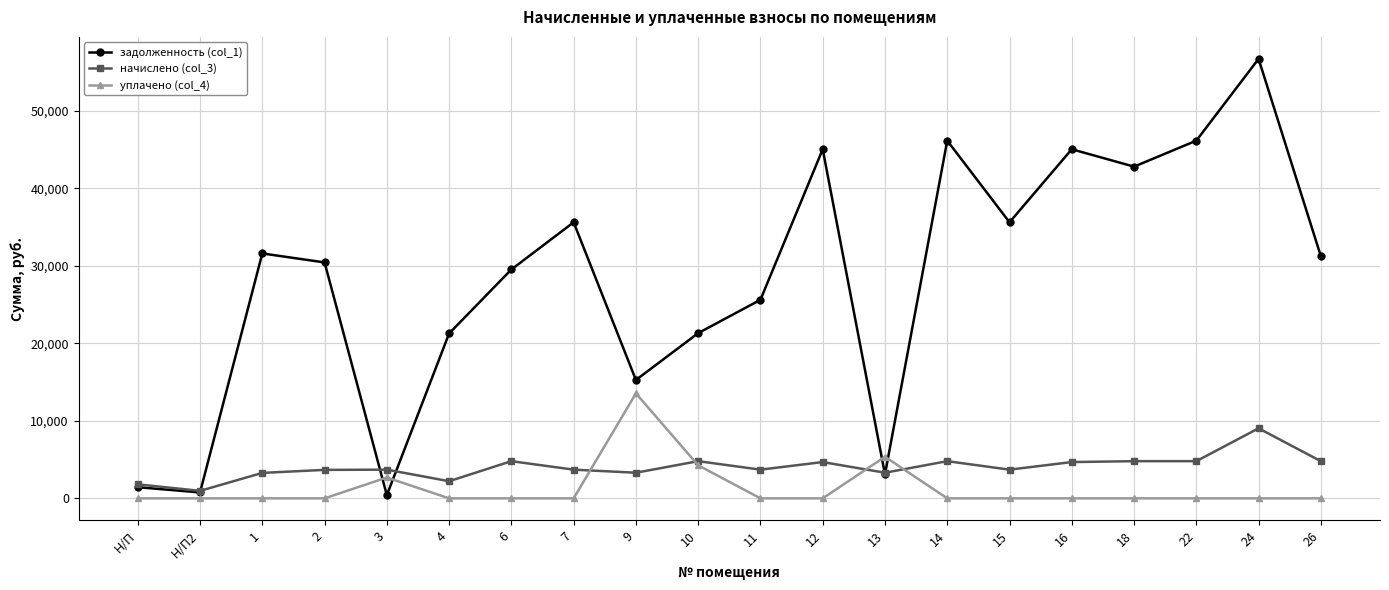

How many lines are shown in the chart?

3